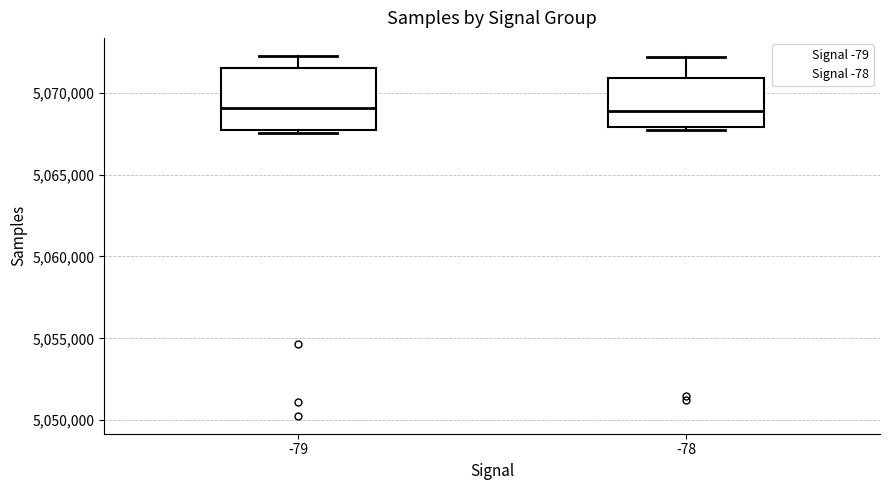

Reading left to right, transcribe this box plot: for each box, give where its median line is, the range the box spans, and where its two whiskers end, as read against the y-axis. The values are not printed on the chart, so give them approximately, as read against the axis.

-79: median 5069000, box 5067500 to 5071500, whiskers 5067500 (just below the box's lower edge) to 5072500
-78: median 5069000, box 5068000 to 5071000, whiskers 5067500 to 5072000